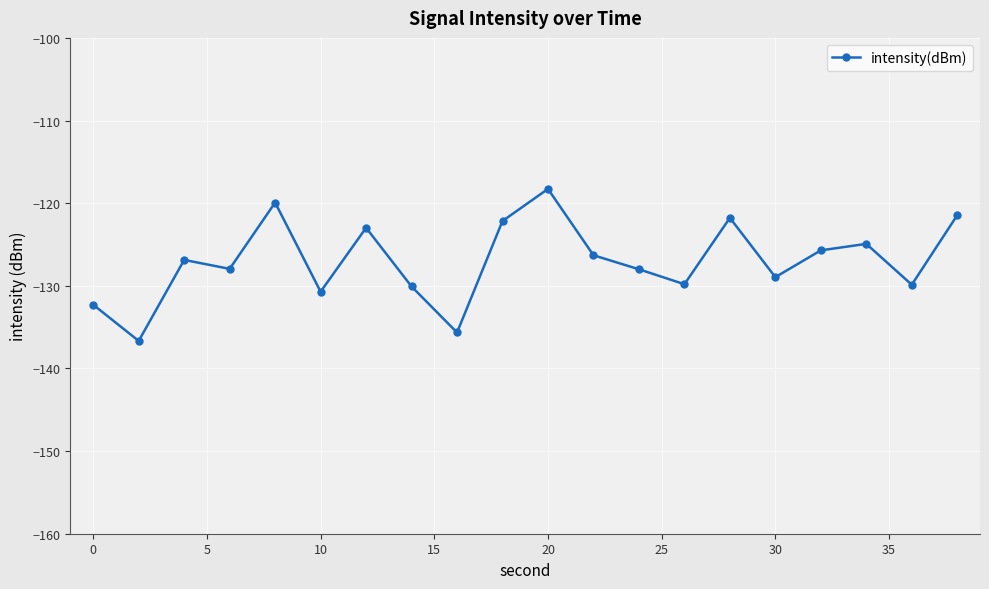

What is the sum of all values?

-2540.4